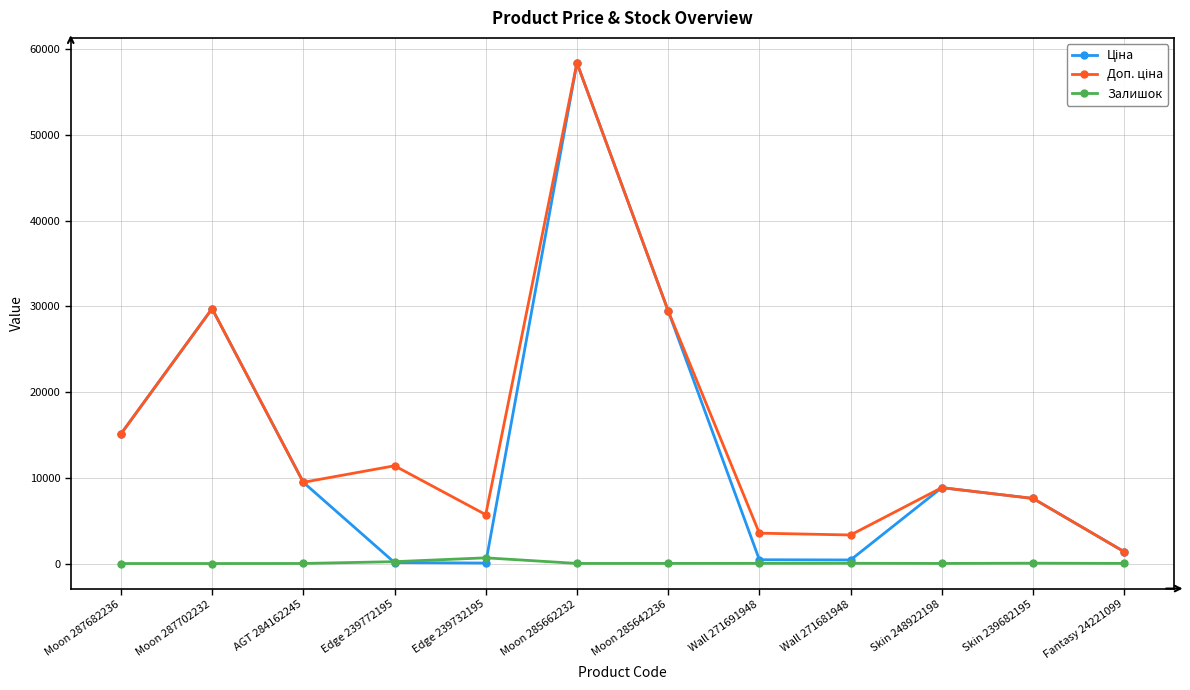

At which category is the sum across all series the highest?

Moon 285662232